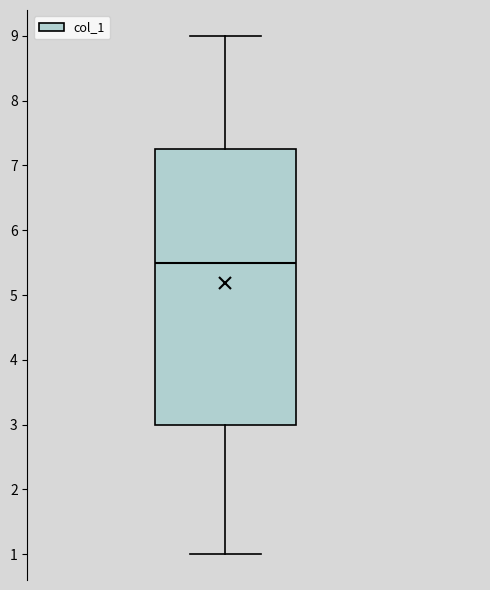

Transcribe this box plot: give where the median line is, the range the box spans, and where the two whiskers end, as read against the y-axis. The values are not printed on the chart, so give them approximately, as read against the axis.

median 5.5, box 3.0 to 7.3, whiskers 1.0 to 9.0